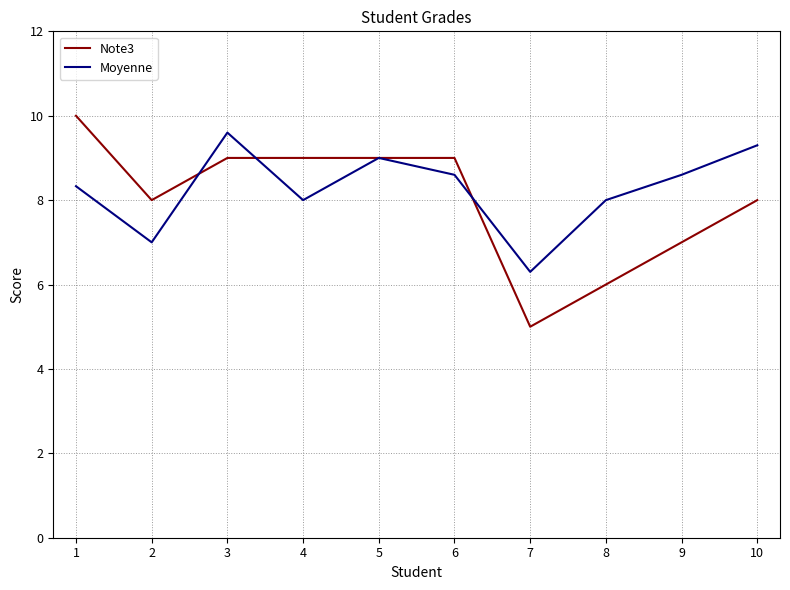

Reading left to right, extract all data points from this chart.

Note3: 10.0	8.0	9.0	9.0	9.0	9.0	5.0	6.0	7.0	8.0
Moyenne: 8.3	7.0	9.6	8.0	9.0	8.6	6.3	8.0	8.6	9.3